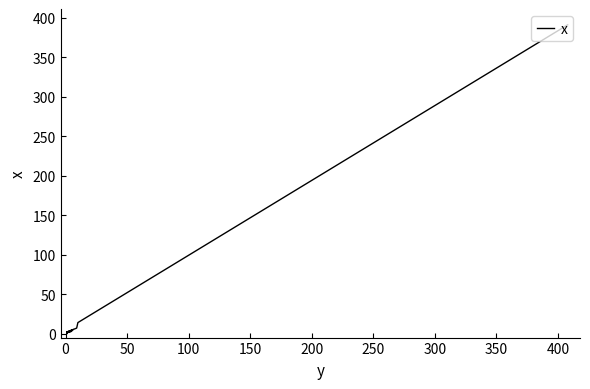

Reading right to left, what are all the values shown in this chart?

5	2	3	1	0	2	7	14	391